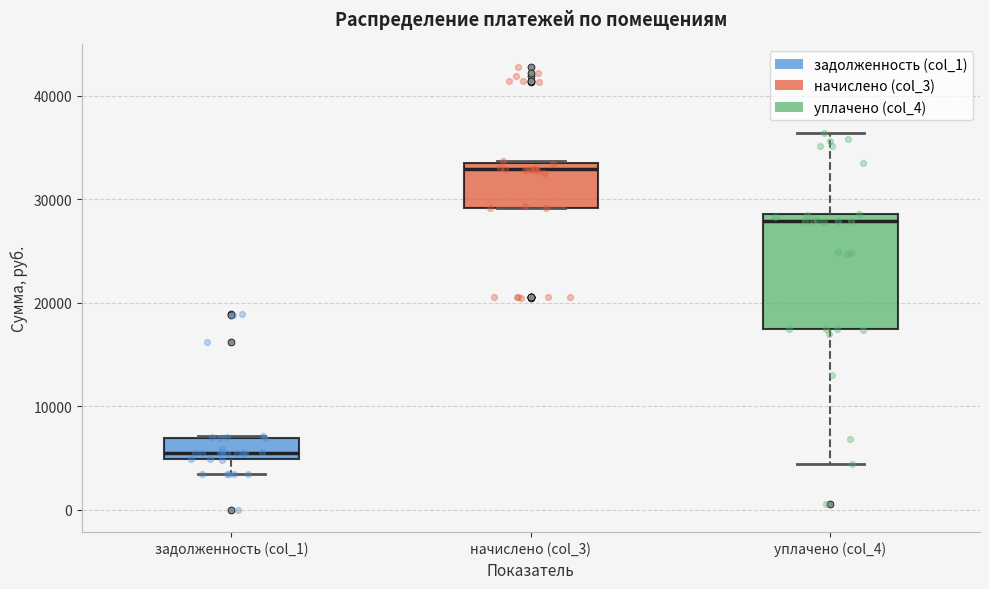

Reading left to right, read every box against the y-axis: the position of its median line, the range the box covers, and the ends of its whiskers. The values are not printed on the chart, so give them approximately, as read against the axis.

задолженность (col_1): median 5000 (just above the box's lower edge), box 5000 to 7000, whiskers 3000 to 7000
начислено (col_3): median 33000, box 29000 to 34000, whiskers 29000 to 34000
уплачено (col_4): median 28000, box 17000 to 29000, whiskers 4000 to 36000